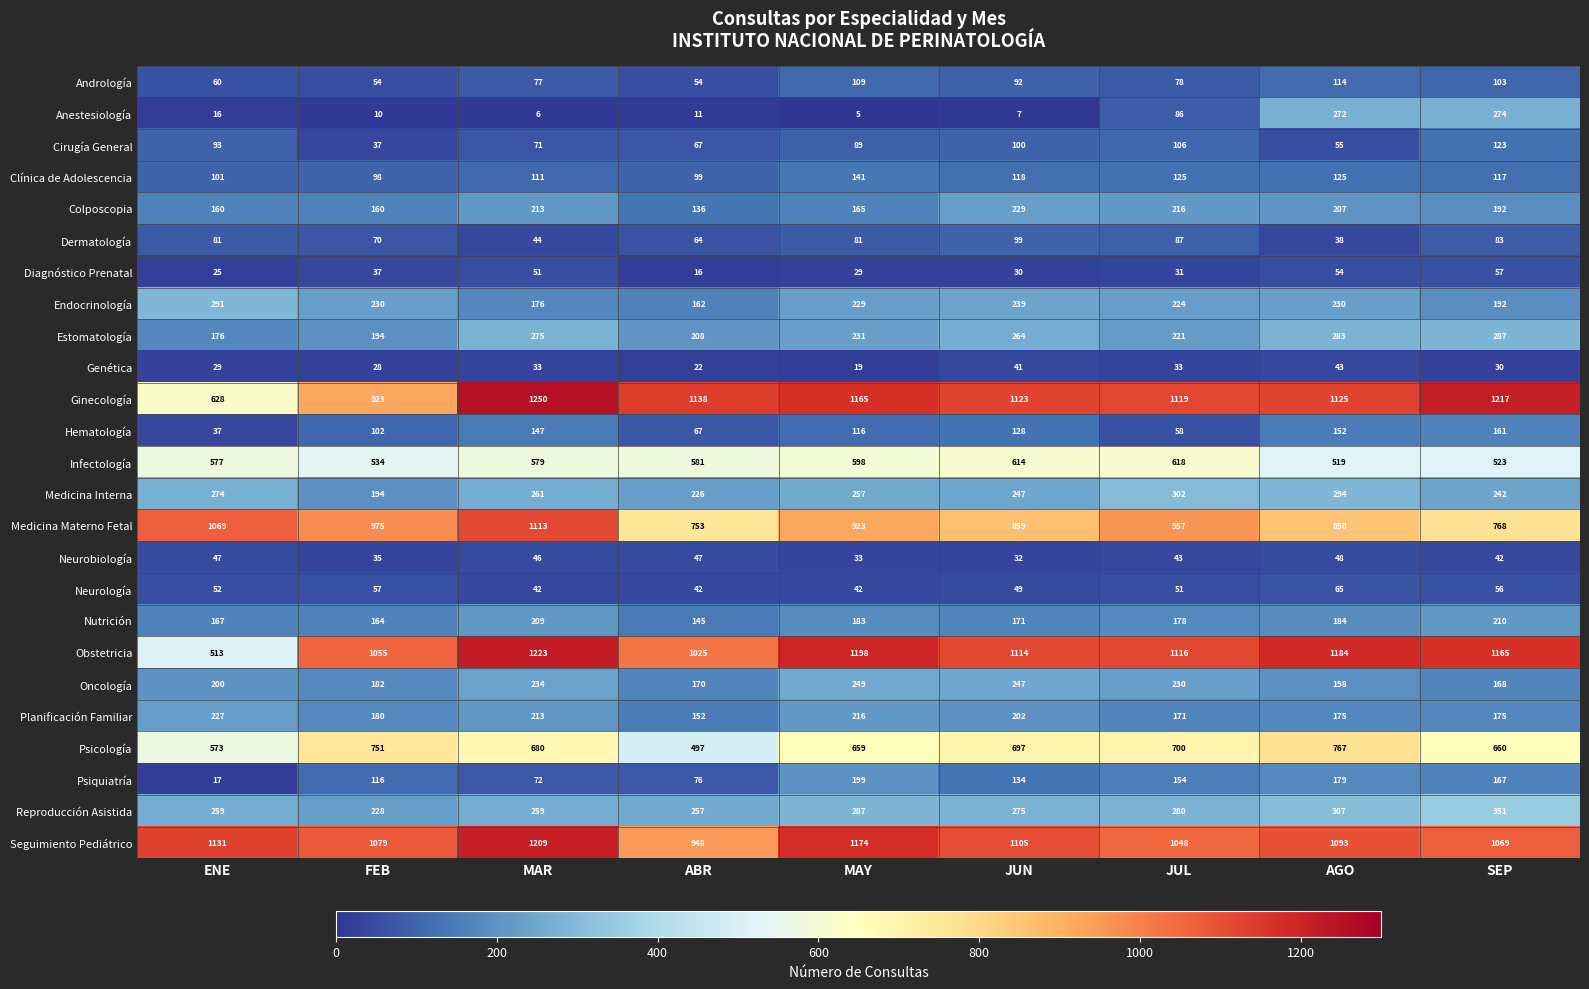

What is the sum of the Reproducción Asistida values at AGO and JUL?

587